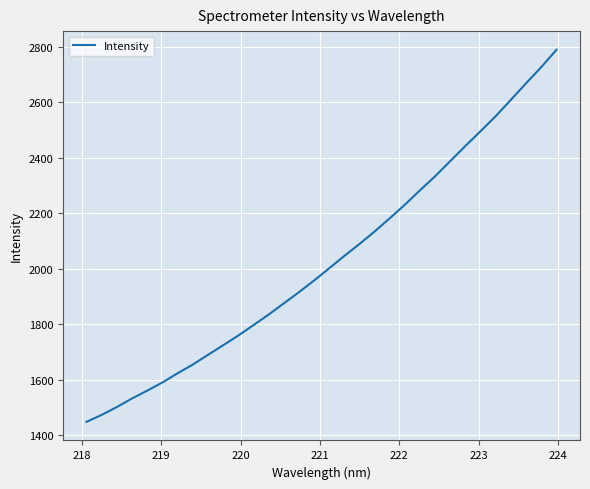

What is the maximum value shown in the chart?

2789.2